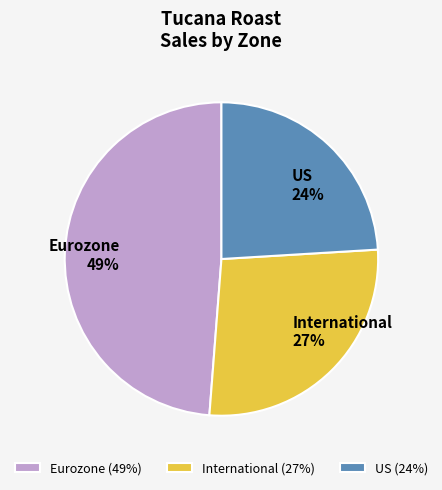

Do Eurozone and International together represent more than half of the pie?

Yes